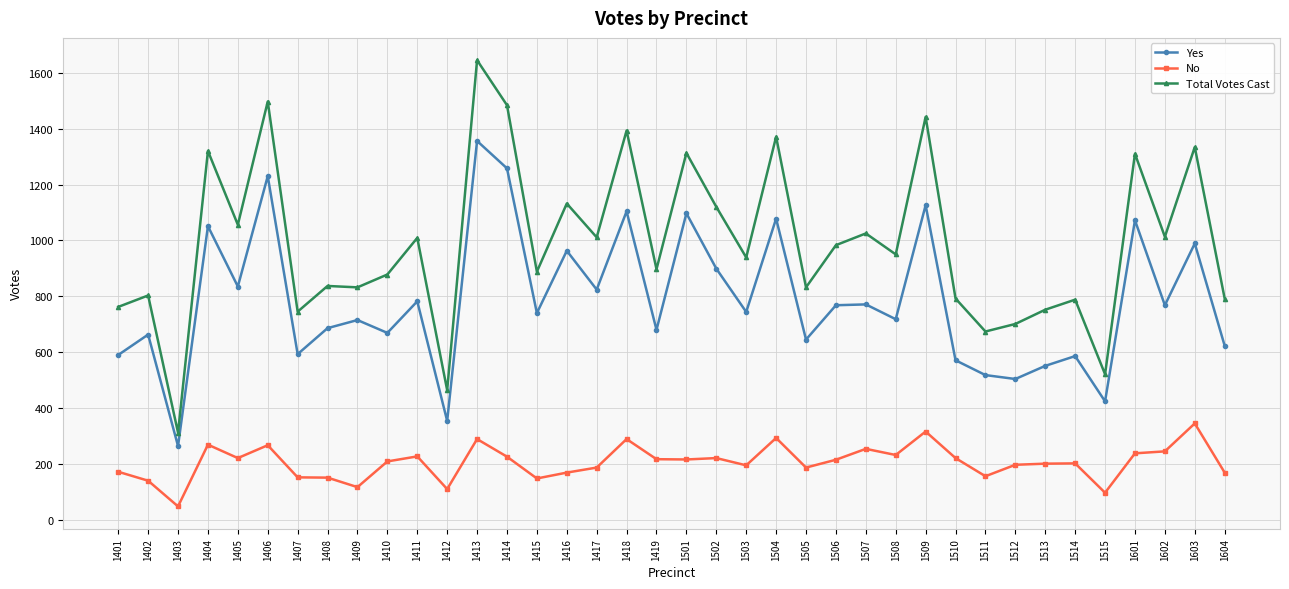

True or false: No and Total Votes Cast cross at least once.

False